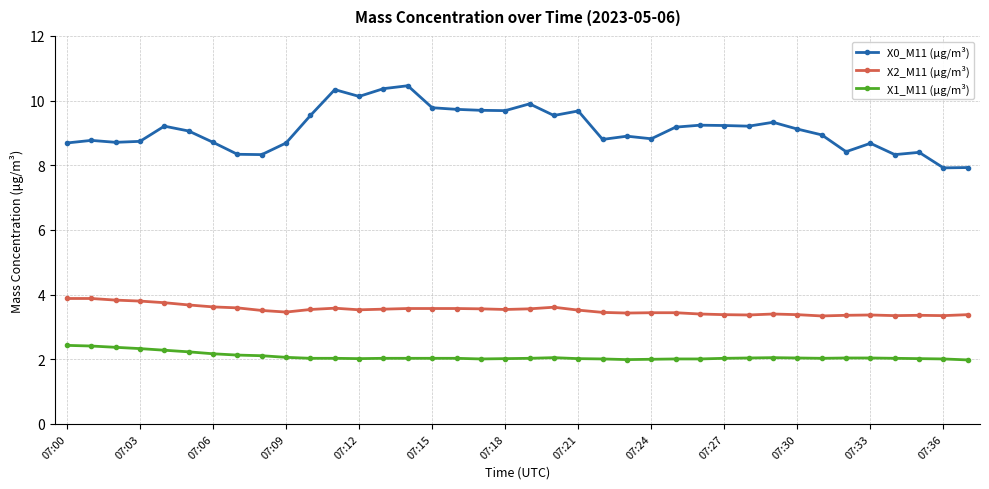

Rank the series by their maximum value, from highest to lowest.

X0_M11 (μg/m³), X2_M11 (μg/m³), X1_M11 (μg/m³)